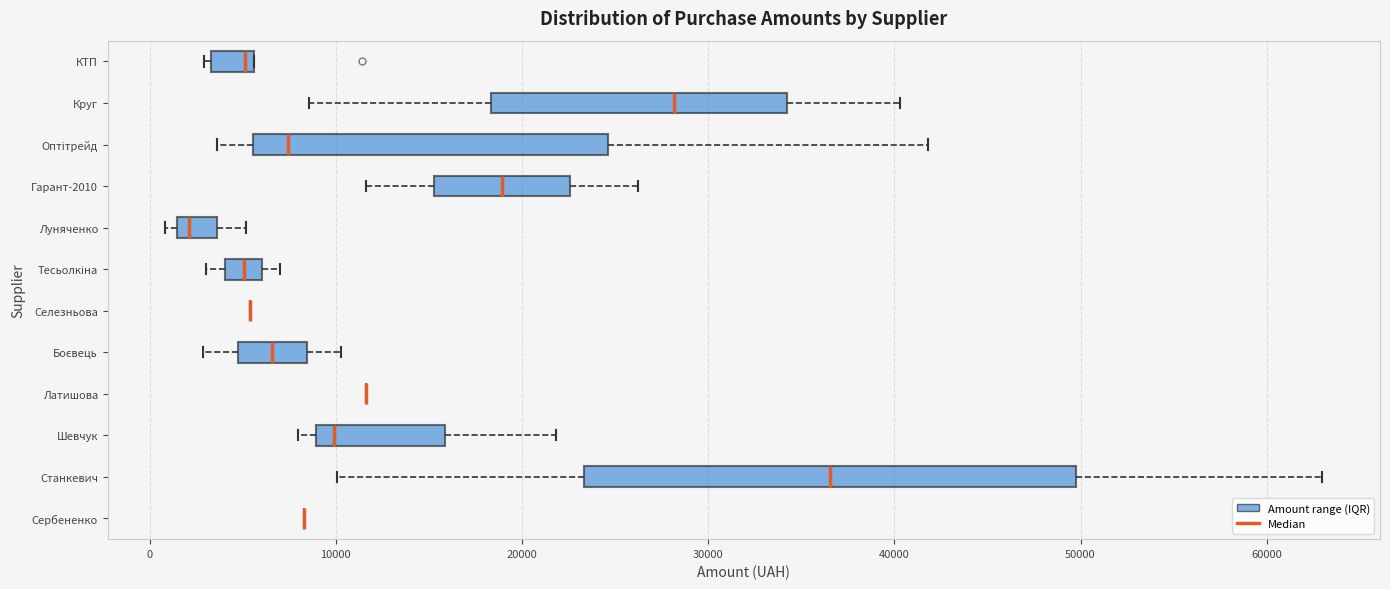

Where is the right edge of the box for Оптітрейд on the x-axis? The values are not printed on the chart, so give them approximately, as read against the axis.

25000